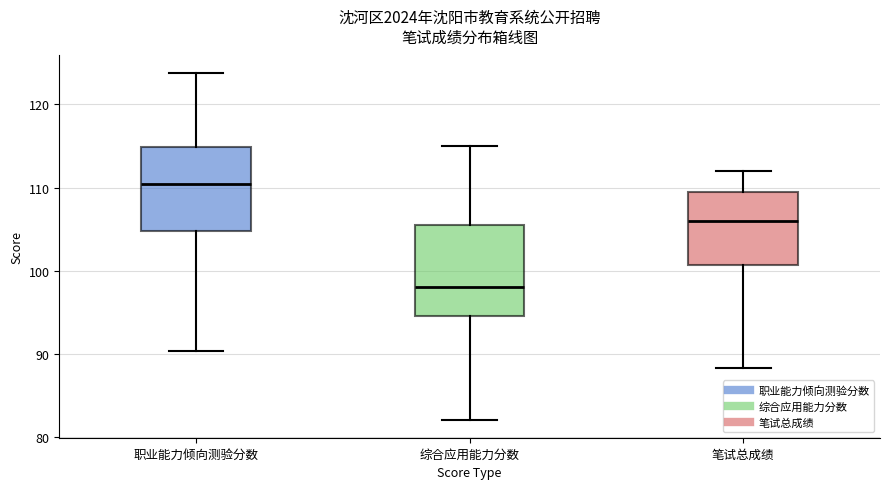

Where does the upper whisker of the box for 职业能力倾向测验分数 end on the y-axis? The values are not printed on the chart, so give them approximately, as read against the axis.

124